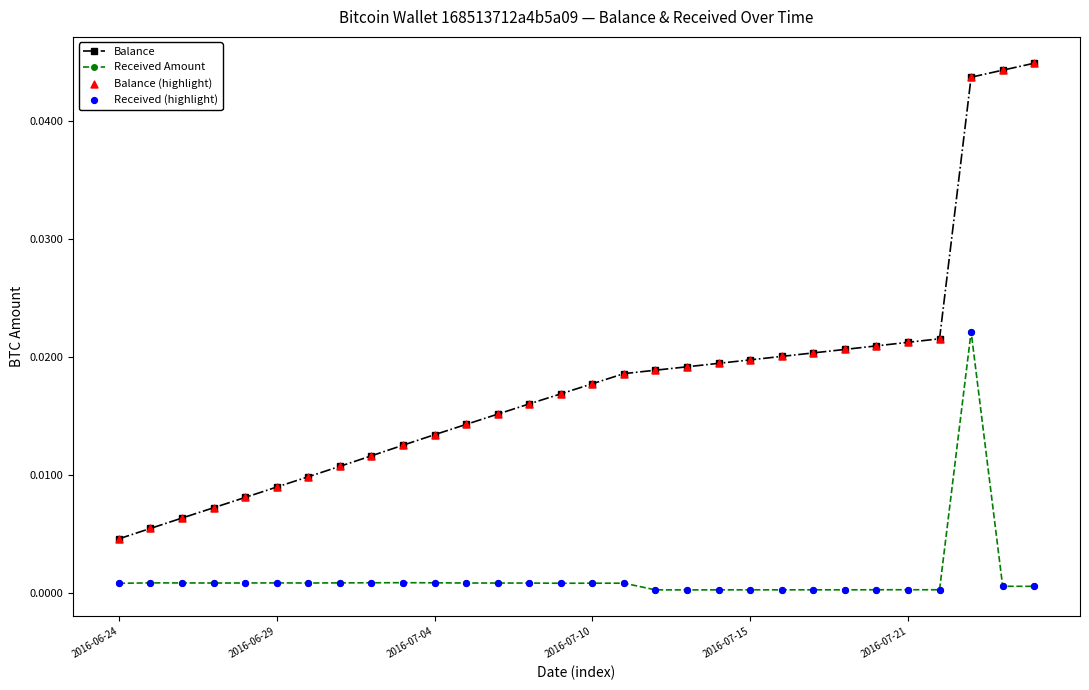

Which series has the widest spread of values?

Balance